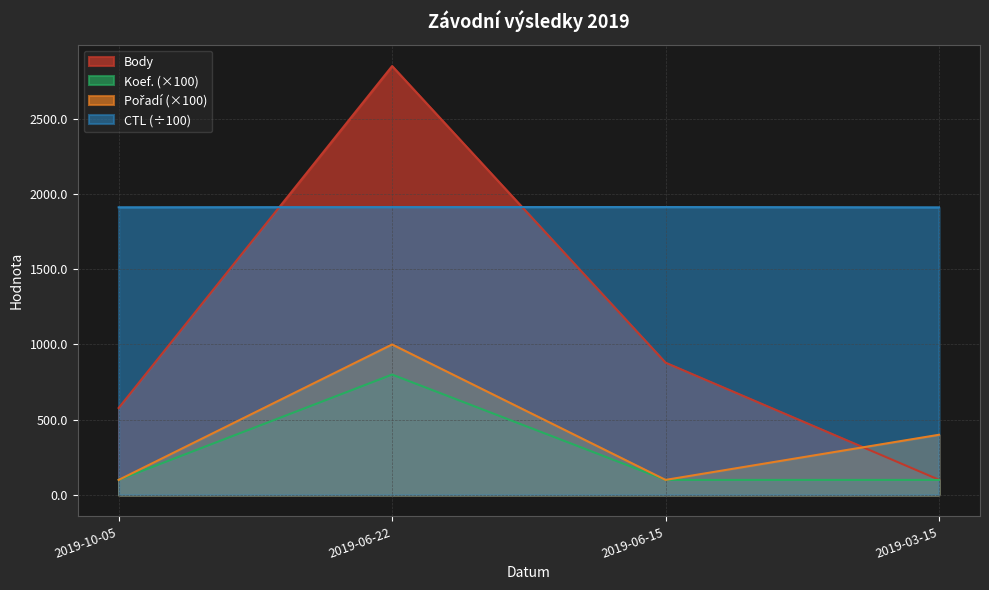

True or false: Body and CTL cross at least once.

True